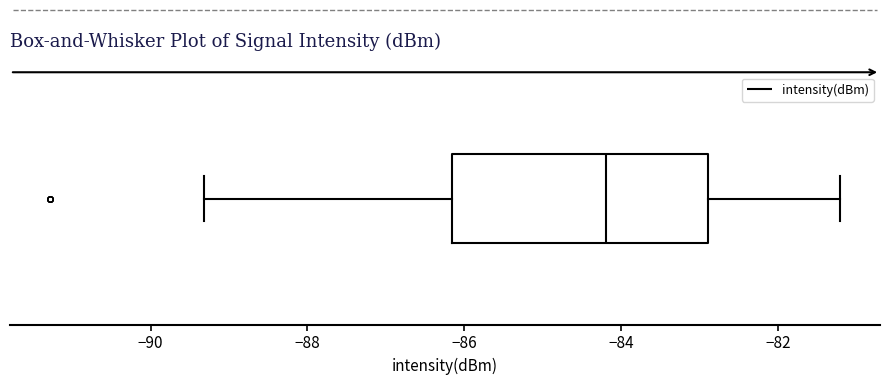

Where is the left edge of the box on the x-axis? The values are not printed on the chart, so give them approximately, as read against the axis.

-86.2